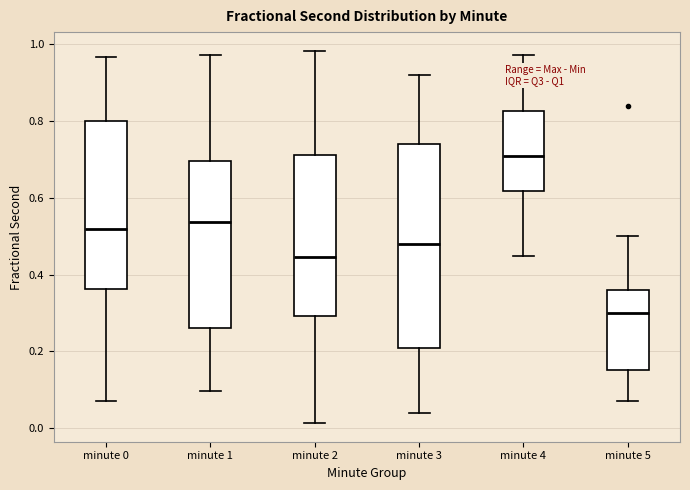

Where does the upper whisker of the box for minute 4 end on the y-axis? The values are not printed on the chart, so give them approximately, as read against the axis.

0.98